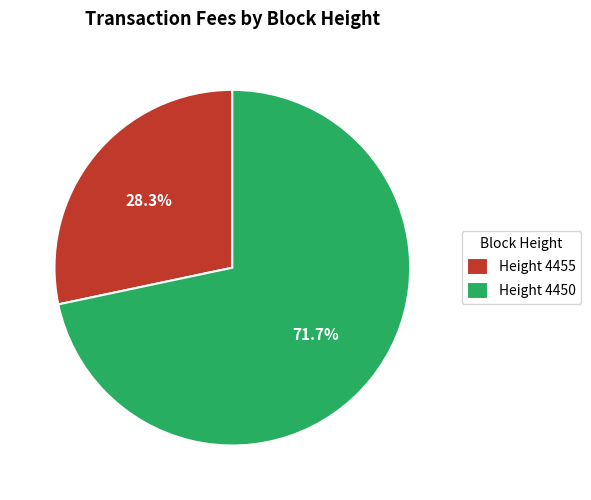

What is the ratio of the value at Height 4450 to the value at Height 4455?

2.5